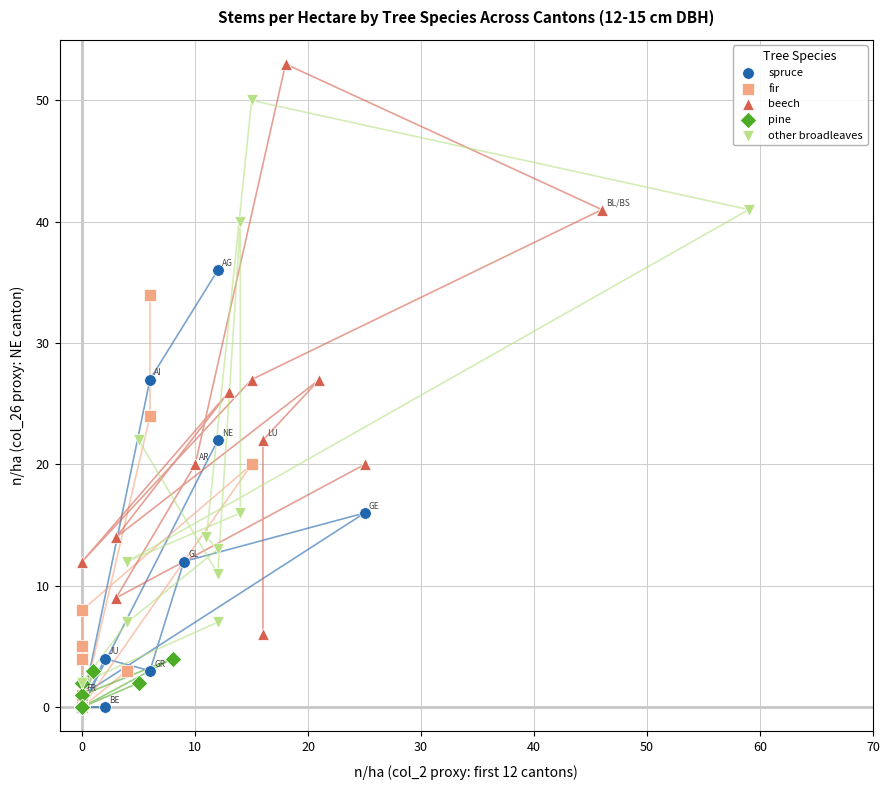

Which series contains the highest Y value?

beech